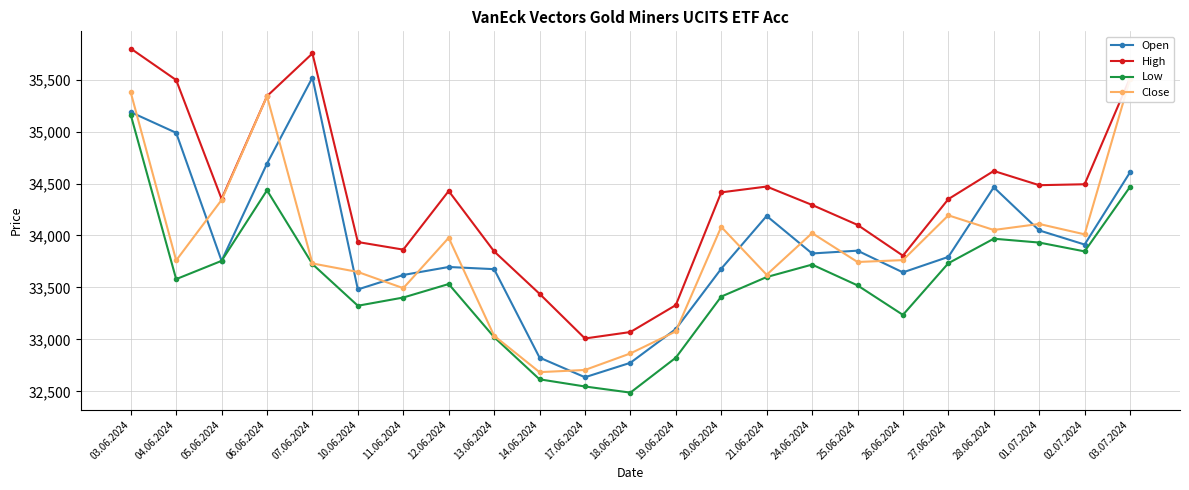

What are all the series names shown in the legend?

Open, High, Low, Close